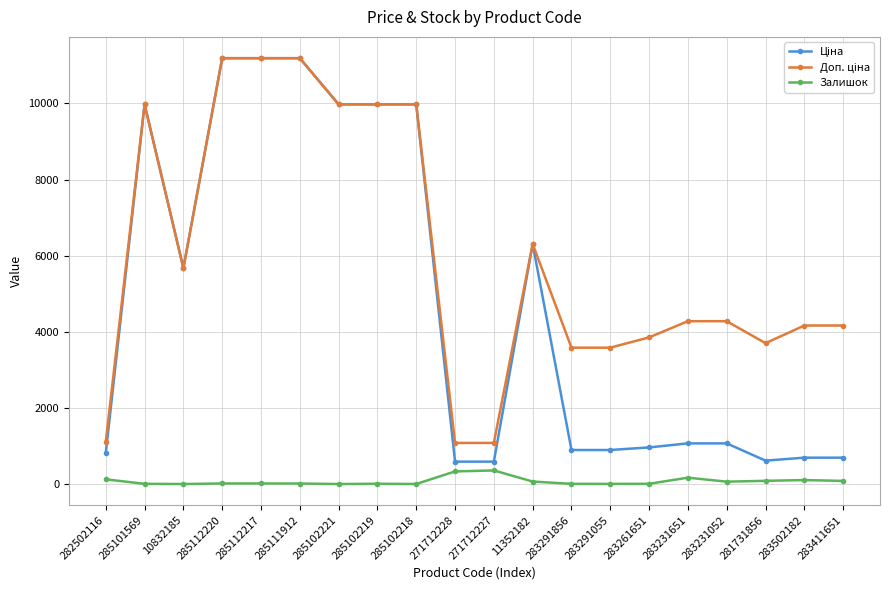

What is the difference between the Залишок values at 285102218 and 283261651?

5.0